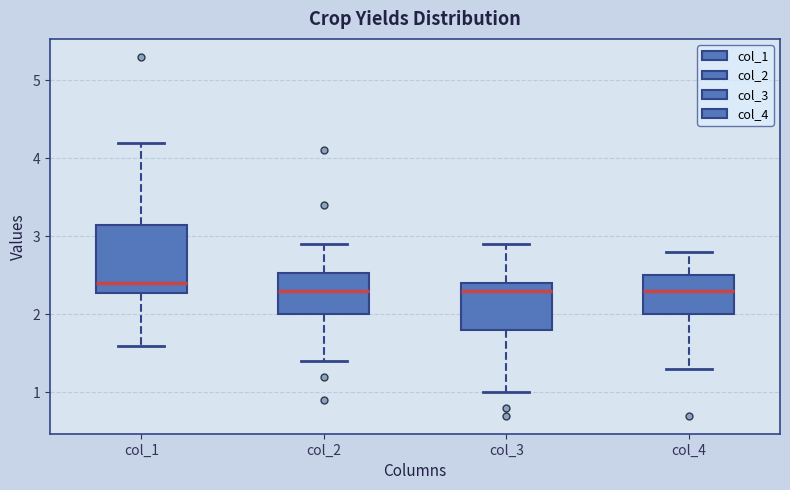

Reading left to right, read every box against the y-axis: the position of its median line, the range the box covers, and the ends of its whiskers. The values are not printed on the chart, so give them approximately, as read against the axis.

col_1: median 2.4, box 2.3 to 3.2, whiskers 1.6 to 4.2
col_2: median 2.3, box 2.0 to 2.5, whiskers 1.4 to 2.9
col_3: median 2.3, box 1.8 to 2.4, whiskers 1.0 to 2.9
col_4: median 2.3, box 2.0 to 2.5, whiskers 1.3 to 2.8